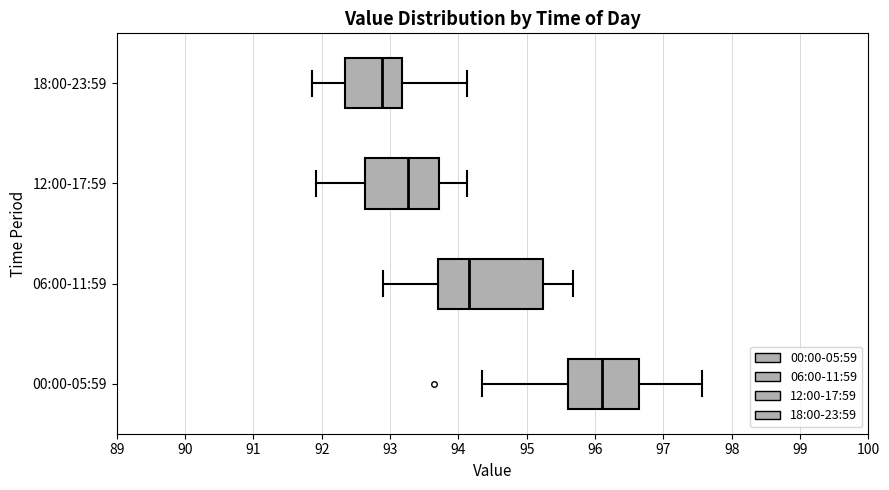

Reading bottom to top, read every box against the x-axis: the position of its median line, the range the box covers, and the ends of its whiskers. The values are not printed on the chart, so give them approximately, as read against the axis.

00:00-05:59: median 96.1, box 95.6 to 96.6, whiskers 94.4 to 97.6
06:00-11:59: median 94.2, box 93.7 to 95.2, whiskers 92.9 to 95.7
12:00-17:59: median 93.3, box 92.6 to 93.7, whiskers 91.9 to 94.1
18:00-23:59: median 92.9, box 92.3 to 93.2, whiskers 91.9 to 94.1